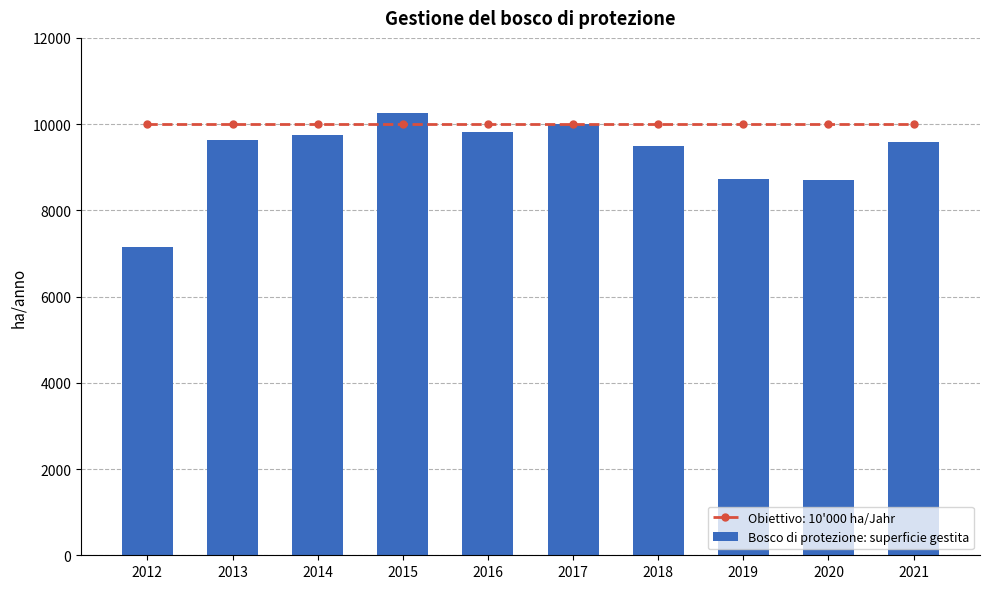

What is the change in value from 2015 to 2017?

-253.6